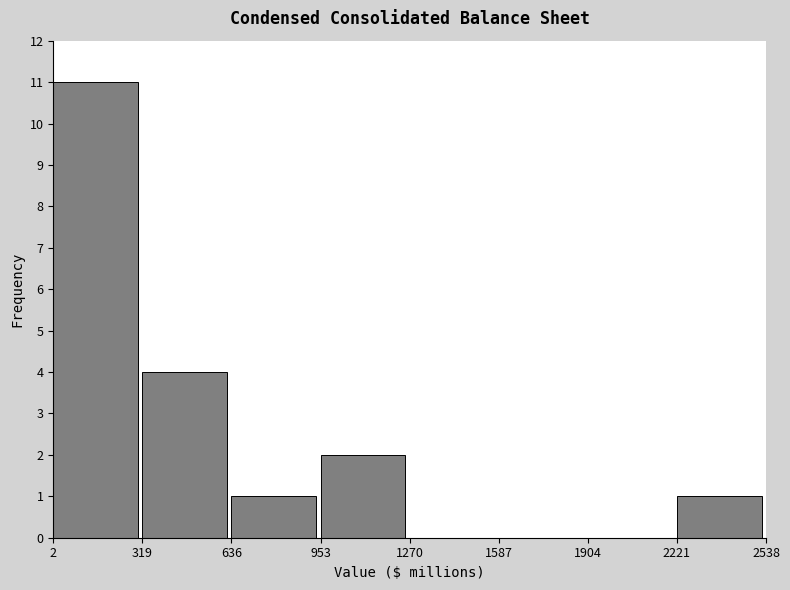

Which range on the x-axis has the tallest bar?

2 to 319